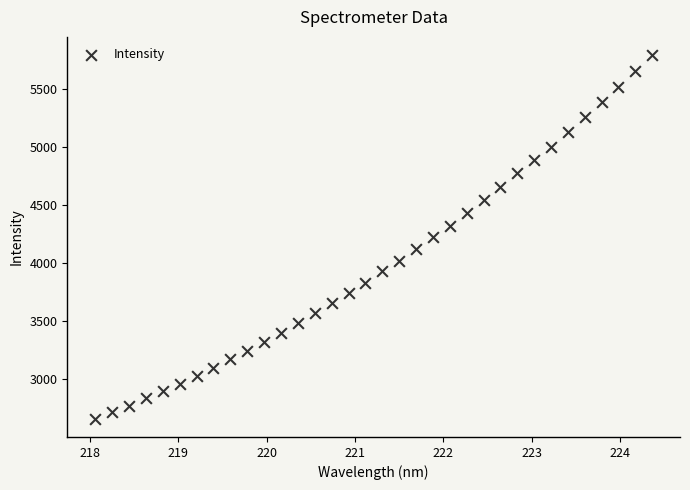

What is the range of X values (max minus min)?

6.3